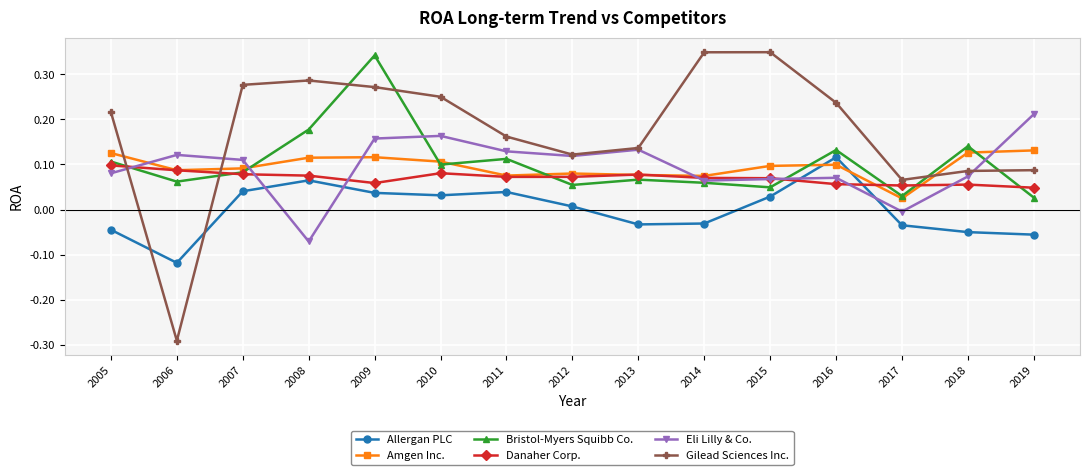

What is the difference between the highest and lowest values at 2006?

0.4